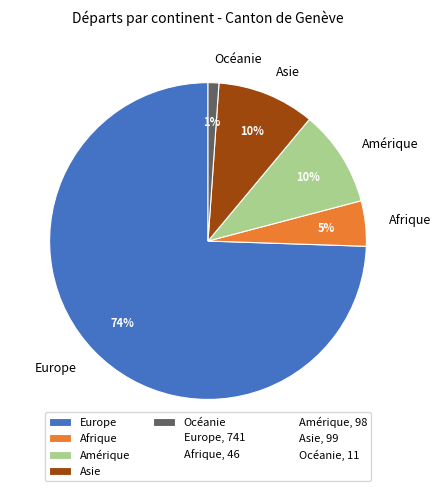

How many slices are in this pie chart?

5